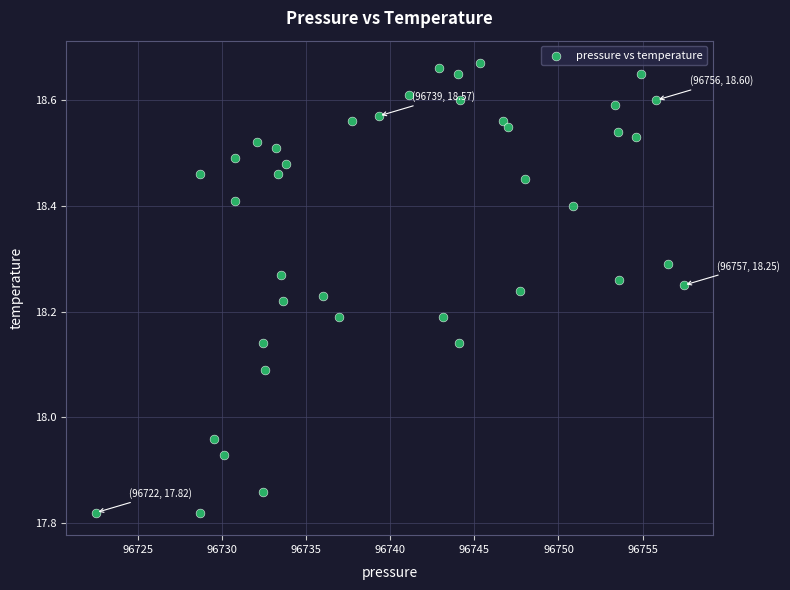

What is the range of X values (max minus min)?

34.9